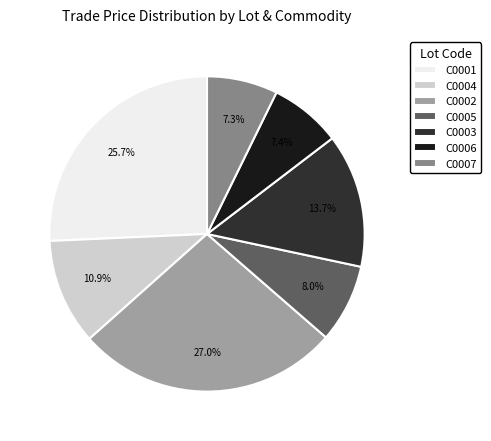

Does any single category account for the majority?

No